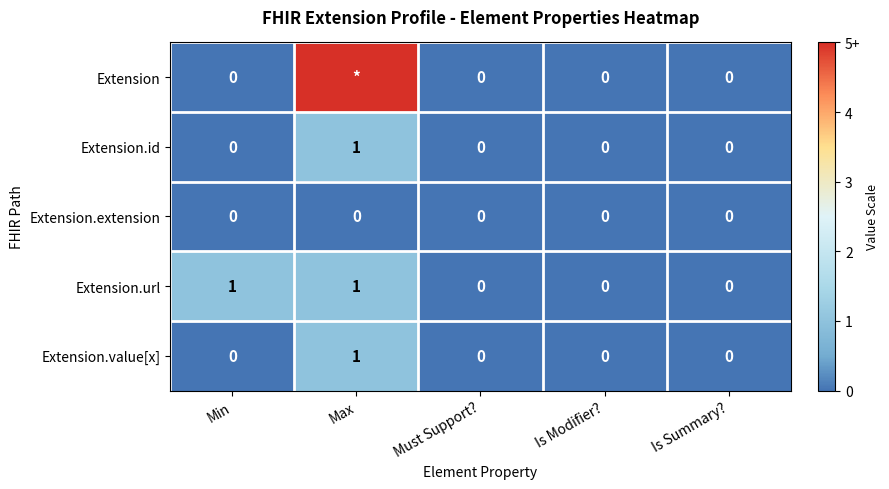

How many Extension.url values are between 0 and 1?

5